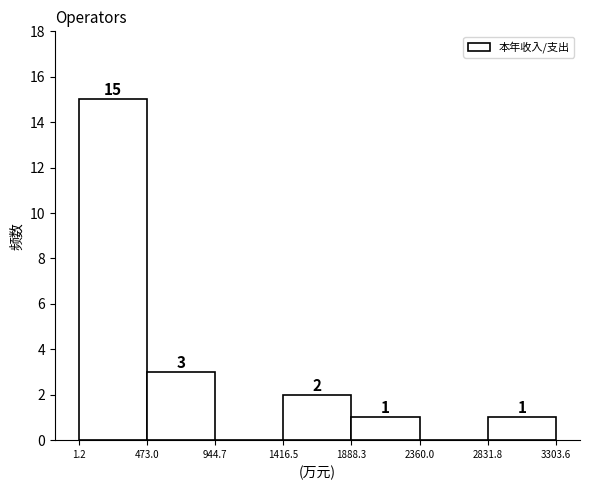

Over which range of the x-axis is the bar tallest?

1.2 to 473.0